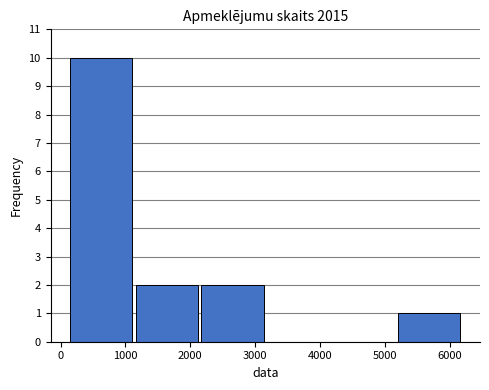

What is the height of the bar covering 100 to 1200 on the x-axis? Neither the bar edges nor the heights are printed on the chart, so give them approximately, as read against the axes.

10